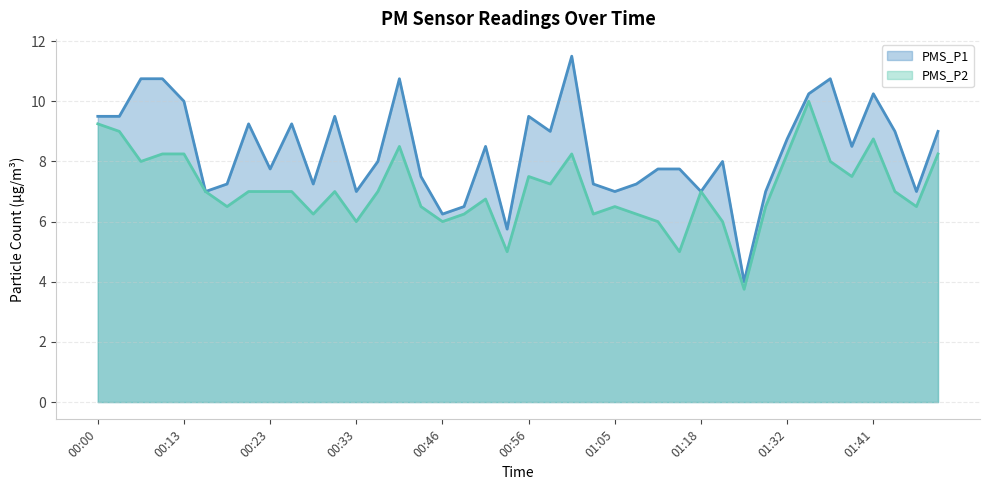

What are all the series names shown in the legend?

PMS_P1, PMS_P2